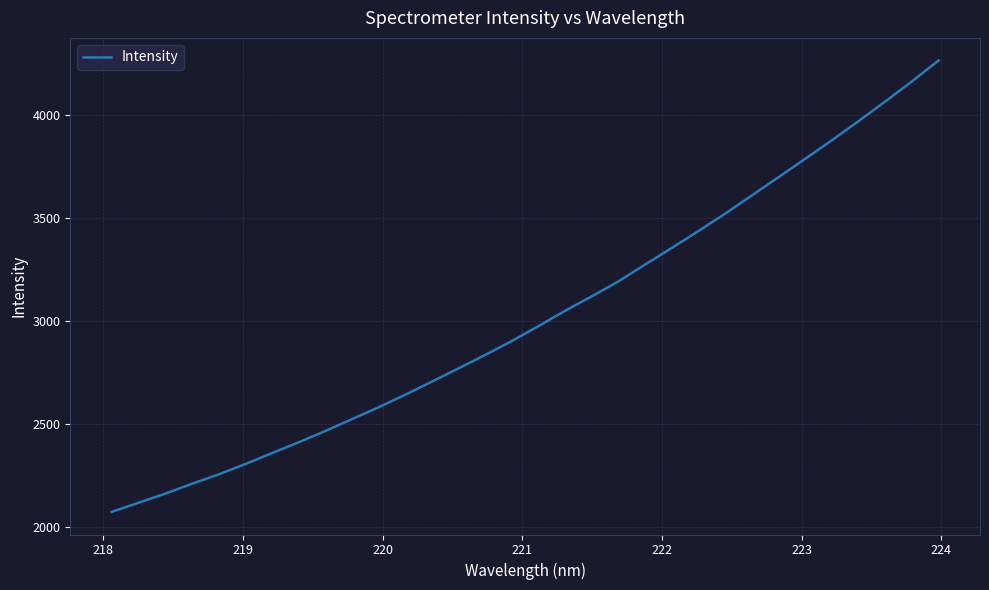

Is this an area chart (filled region under the line)?

No